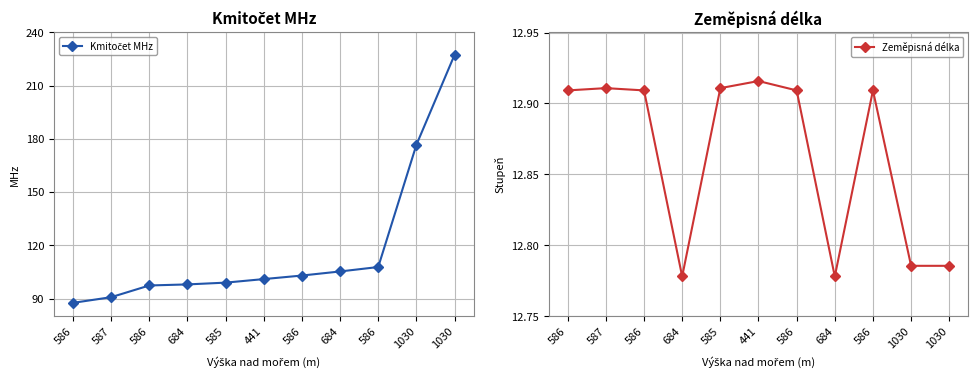

List the labels in order of Kmitočet MHz value, largest first.

1030, 1030, 586, 684, 586, 441, 585, 684, 586, 587, 586